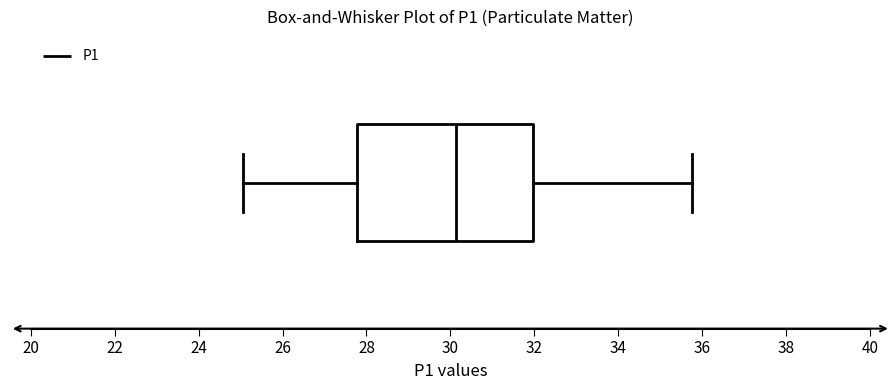

Transcribe this box plot: give where the median line is, the range the box spans, and where the two whiskers end, as read against the x-axis. The values are not printed on the chart, so give them approximately, as read against the axis.

median 30.2, box 27.8 to 32.0, whiskers 25.0 to 35.8